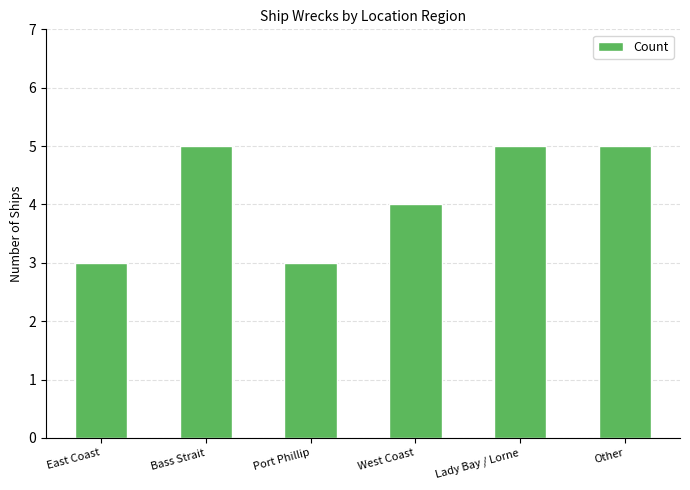

True or false: the data shows 1 at West Coast.

False